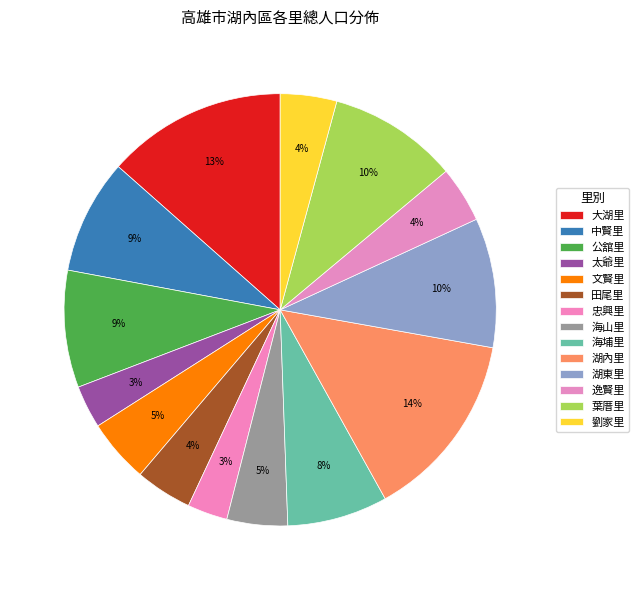

How many slices are in this pie chart?

14